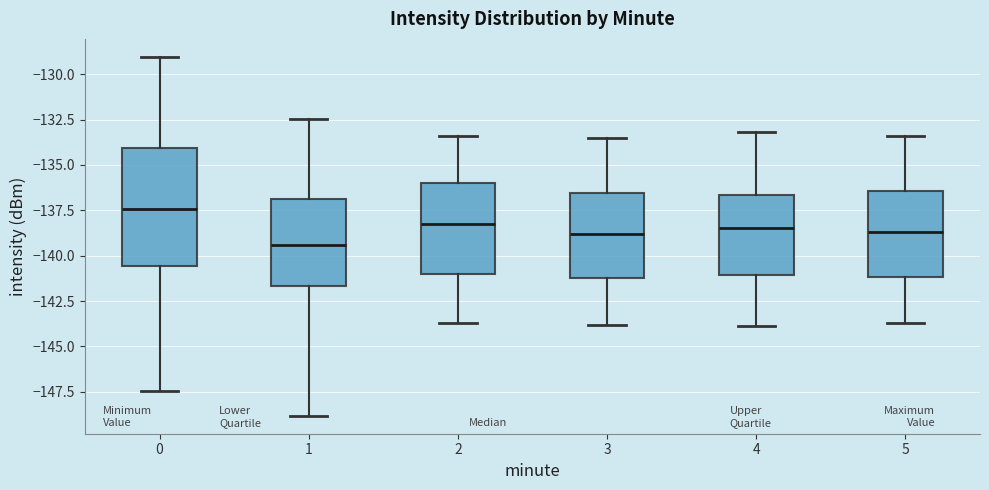

Which box is the tallest, from its lower edge to its upper edge?

0